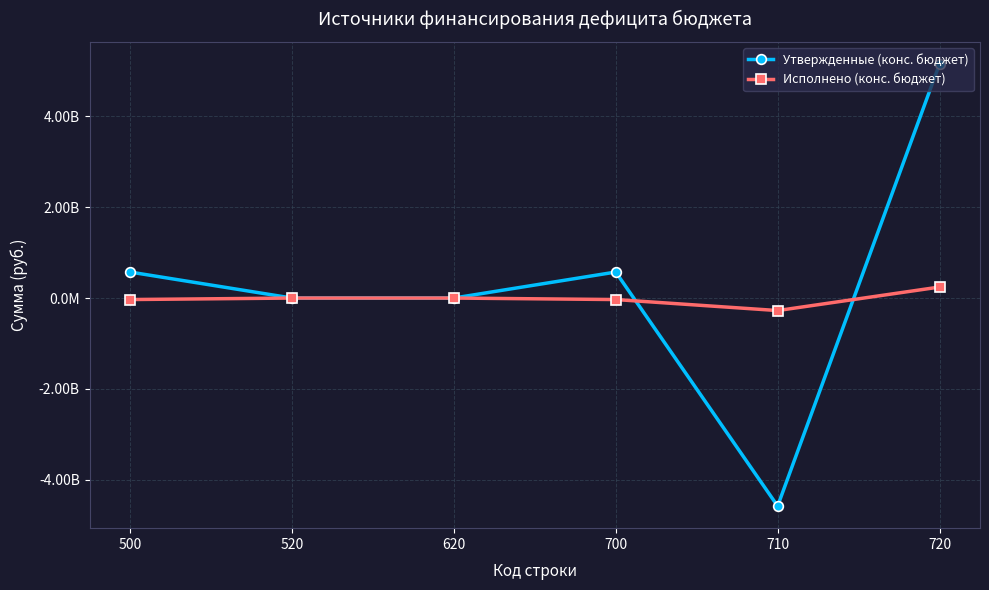

At which category does the chart reach its minimum across all series?

710